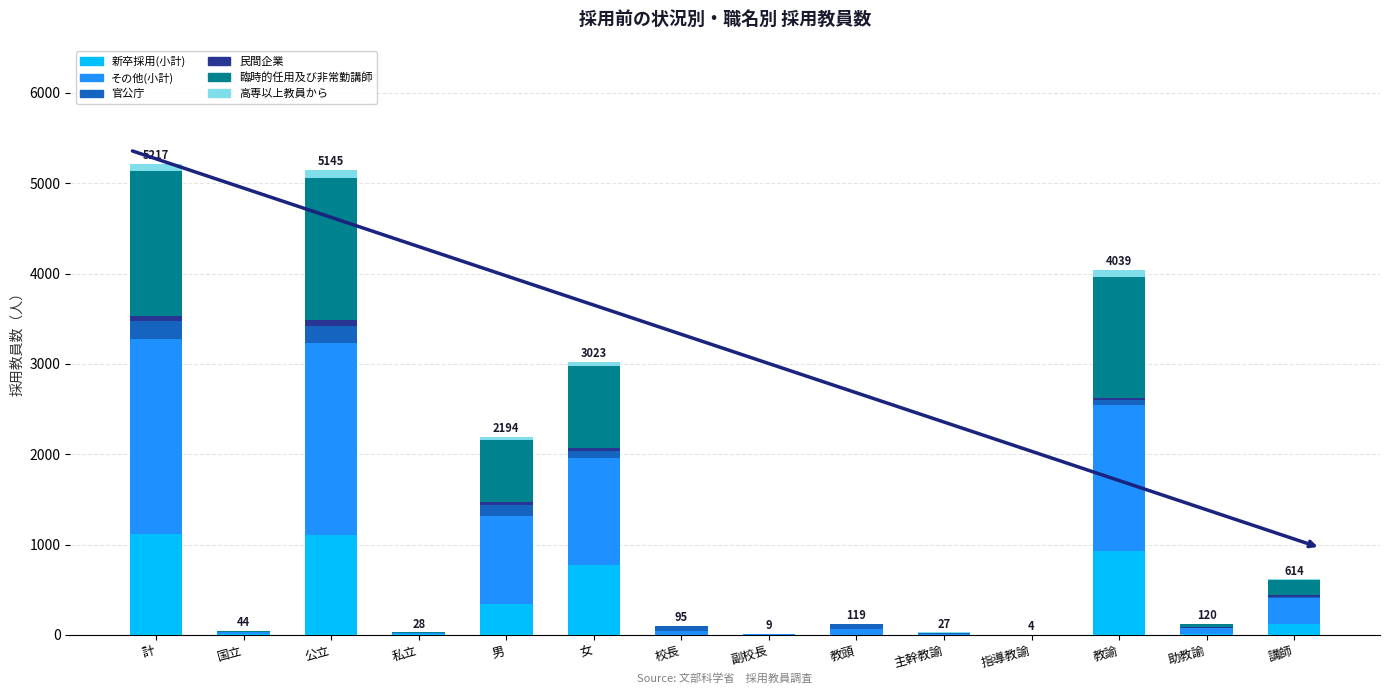

What is the total value across all series at 公立?

5145